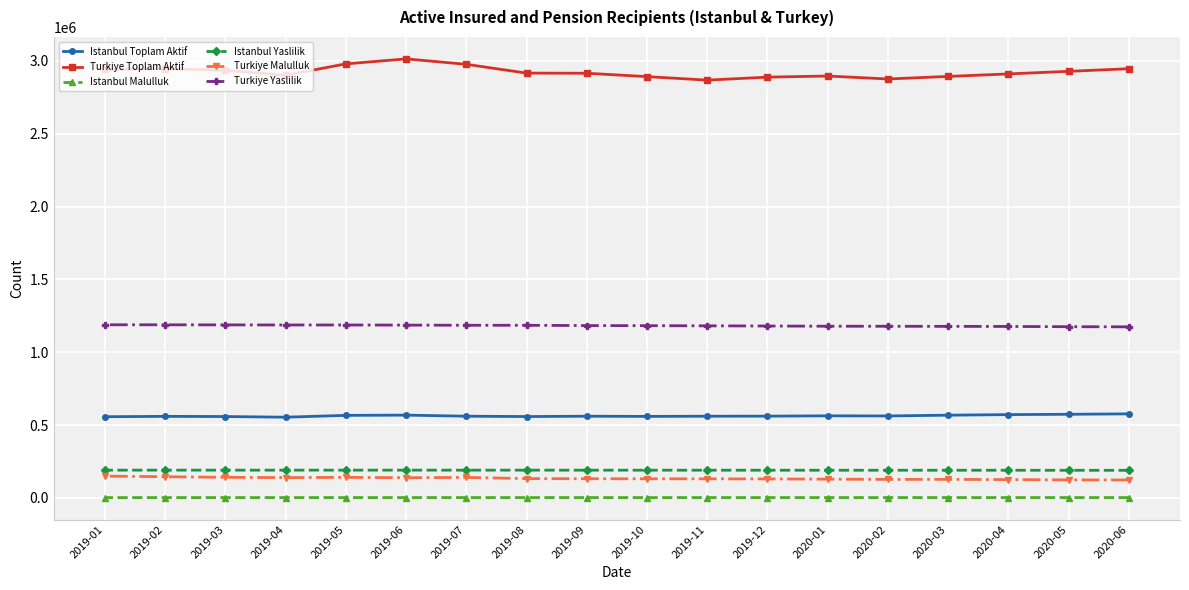

What is the difference between the maximum and minimum values in the Turkiye Malulluk series?

26311